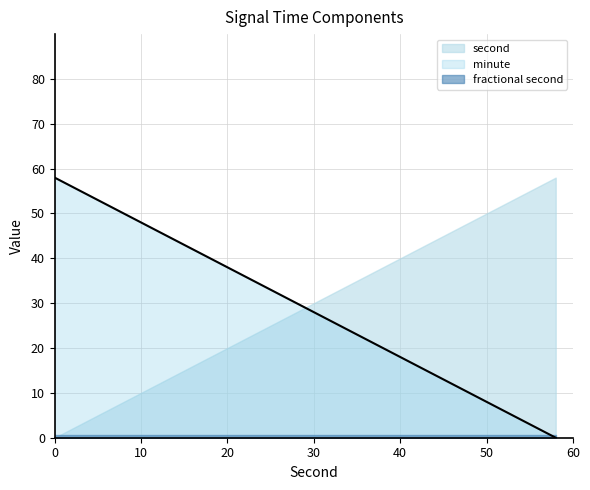

At which category is the sum across all series the highest?

58